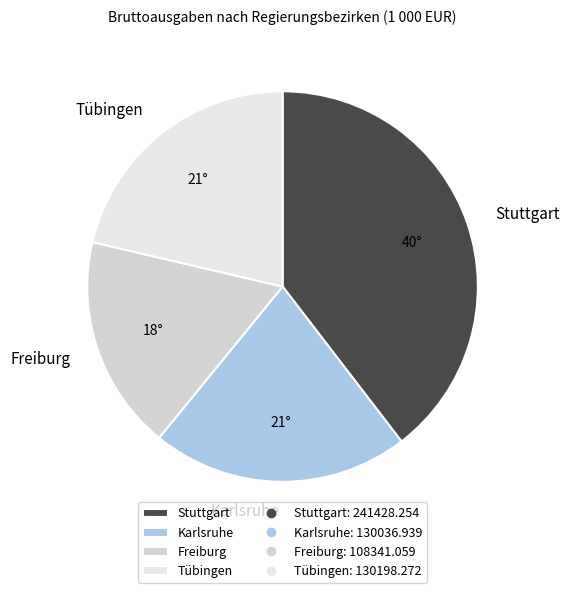

What is the largest slice in the pie chart?

Stuttgart